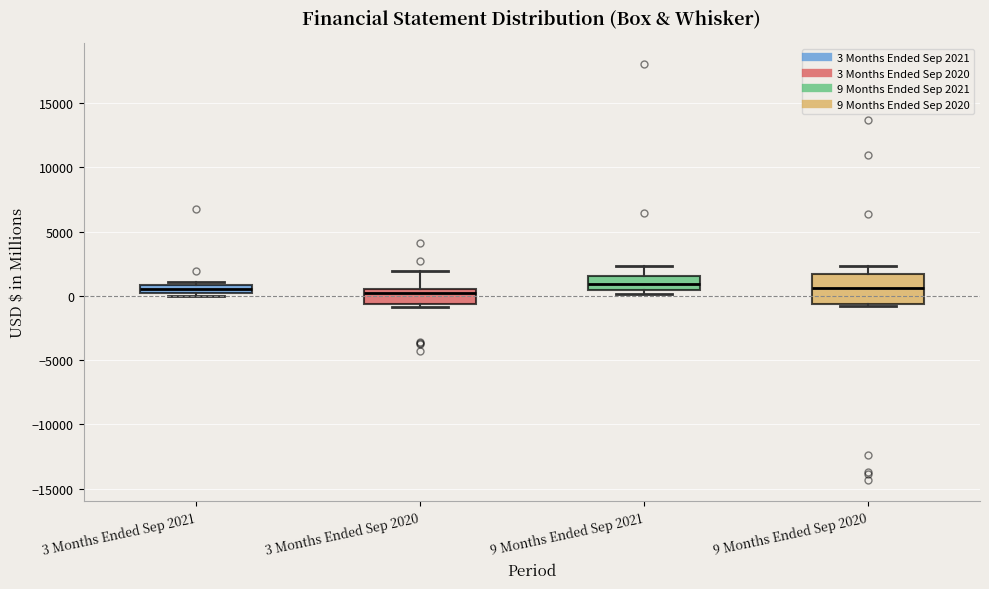

Where is the lower edge of the box for 9 Months Ended Sep 2021 on the y-axis? The values are not printed on the chart, so give them approximately, as read against the axis.

500